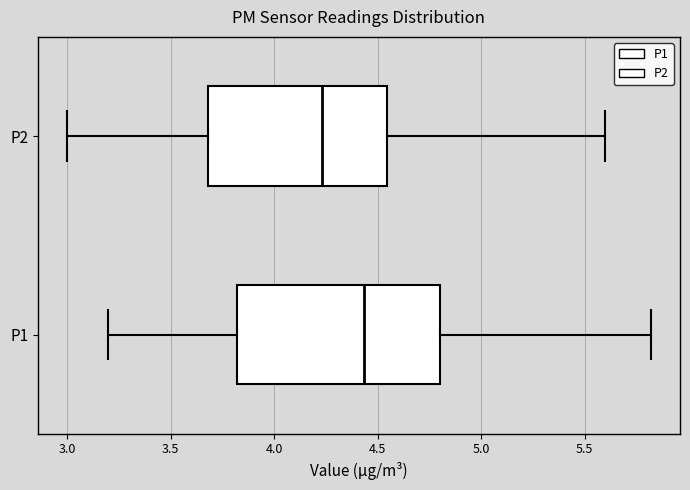

Where does the median line of the box for P1 sit on the x-axis? The values are not printed on the chart, so give them approximately, as read against the axis.

4.45